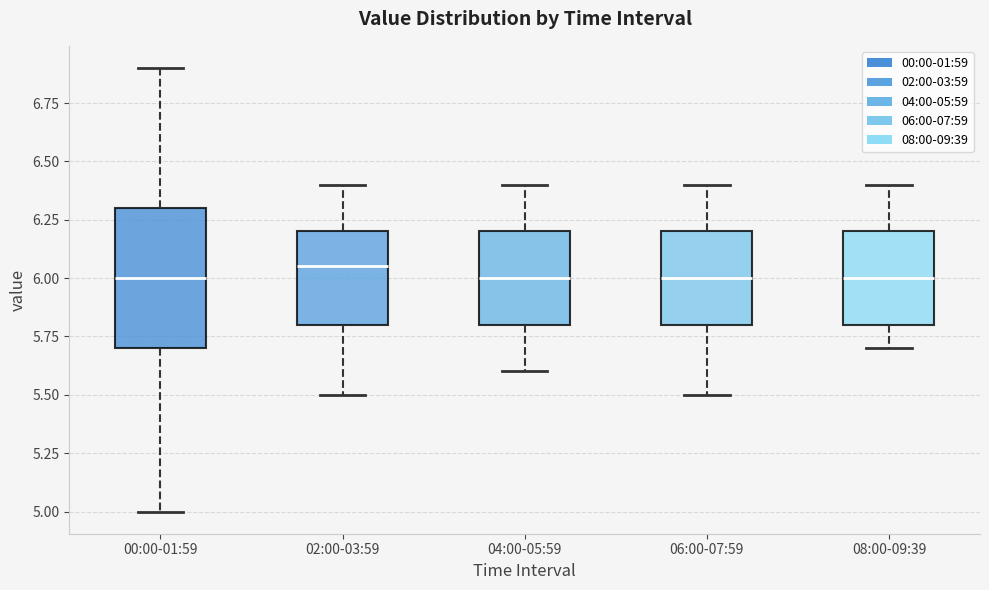

Reading left to right, read every box against the y-axis: the position of its median line, the range the box covers, and the ends of its whiskers. The values are not printed on the chart, so give them approximately, as read against the axis.

00:00-01:59: median 6.00, box 5.70 to 6.30, whiskers 5.00 to 6.90
02:00-03:59: median 6.05, box 5.80 to 6.20, whiskers 5.50 to 6.40
04:00-05:59: median 6.00, box 5.80 to 6.20, whiskers 5.60 to 6.40
06:00-07:59: median 6.00, box 5.80 to 6.20, whiskers 5.50 to 6.40
08:00-09:39: median 6.00, box 5.80 to 6.20, whiskers 5.70 to 6.40